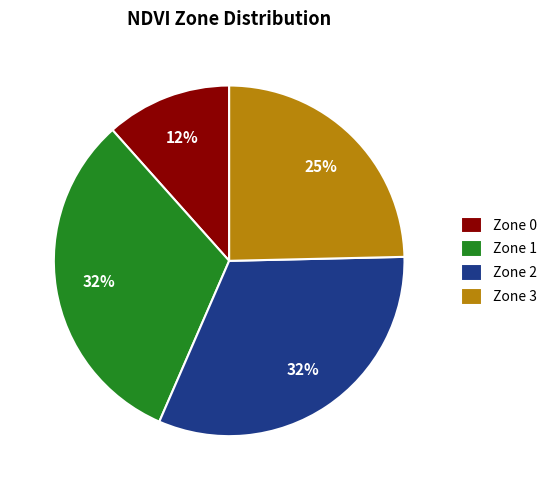

True or false: Zone 3 accounts for 35% of the total.

False